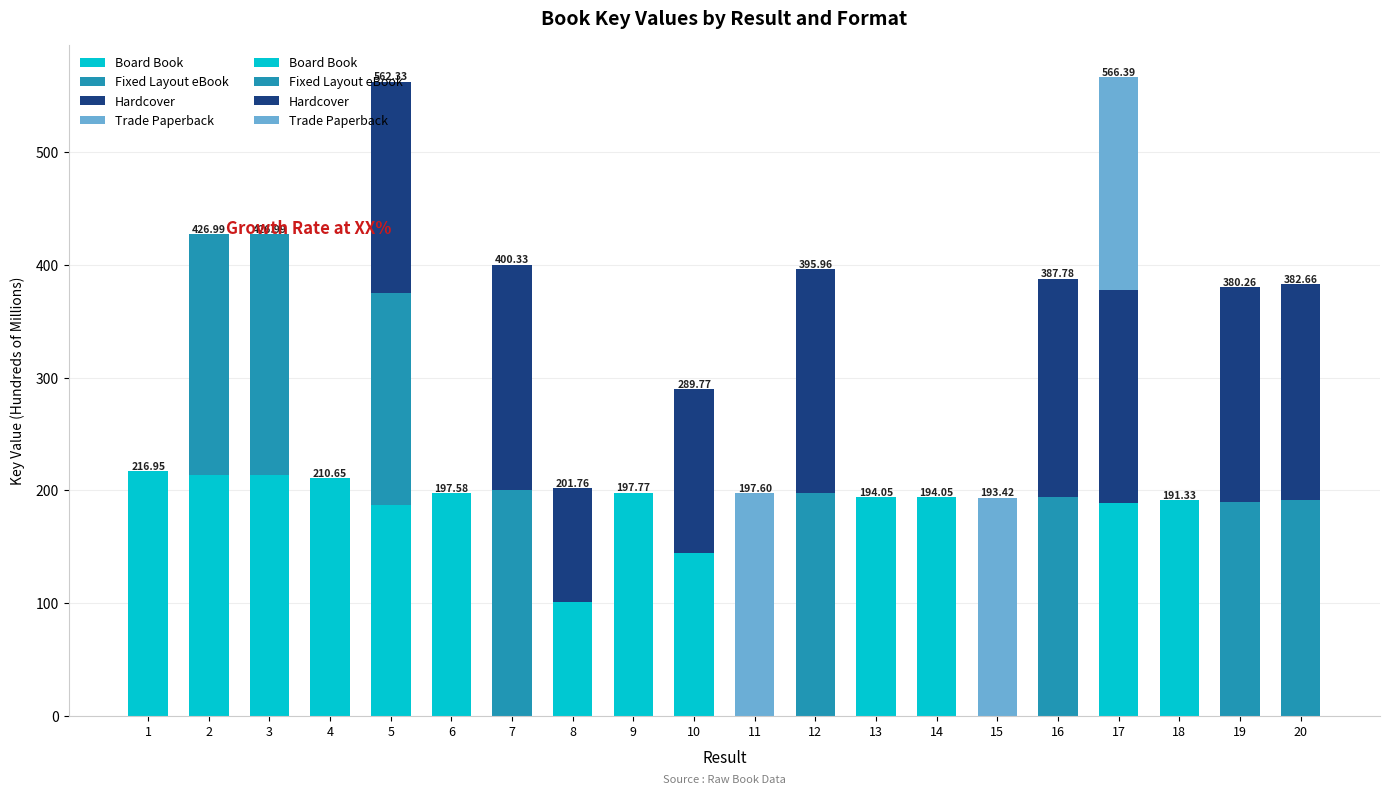

At how many categories does at least one series exceed 156?

18